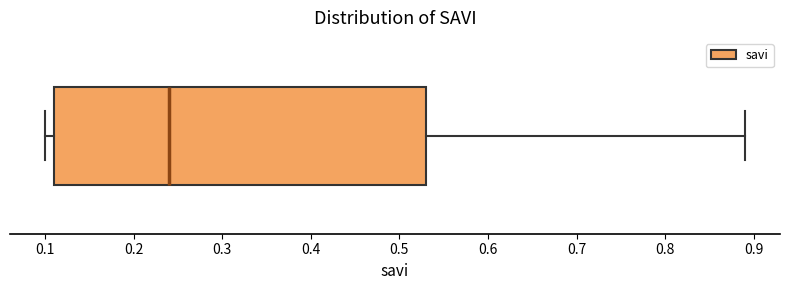

Where is the right edge of the box on the x-axis? The values are not printed on the chart, so give them approximately, as read against the axis.

0.53